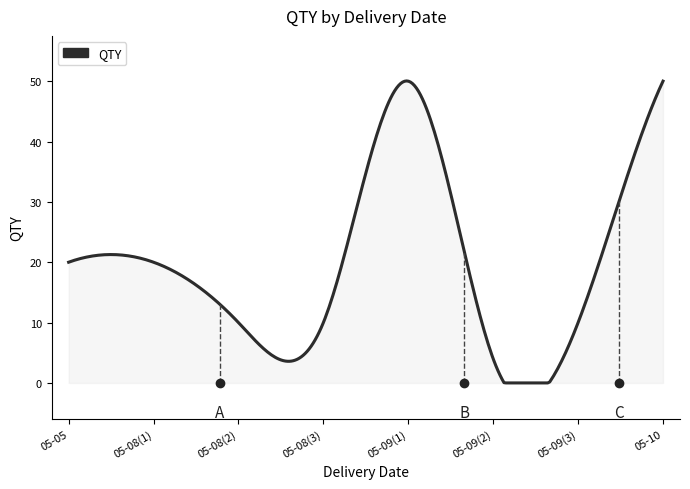

What is the maximum value shown in the chart?

50.0